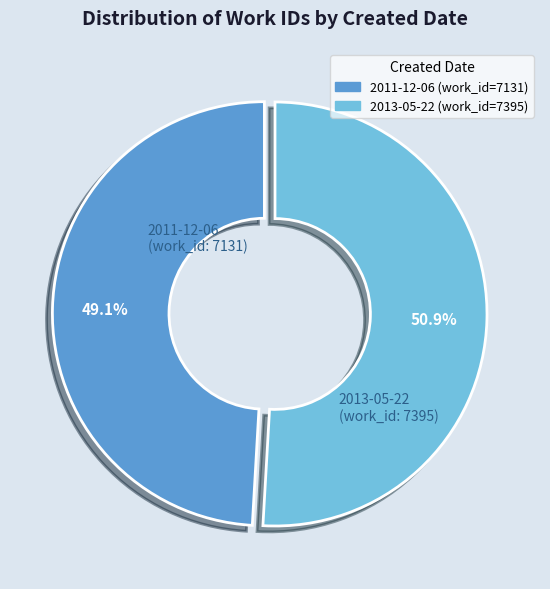

Which category has the smallest portion of the pie?

2011-12-06